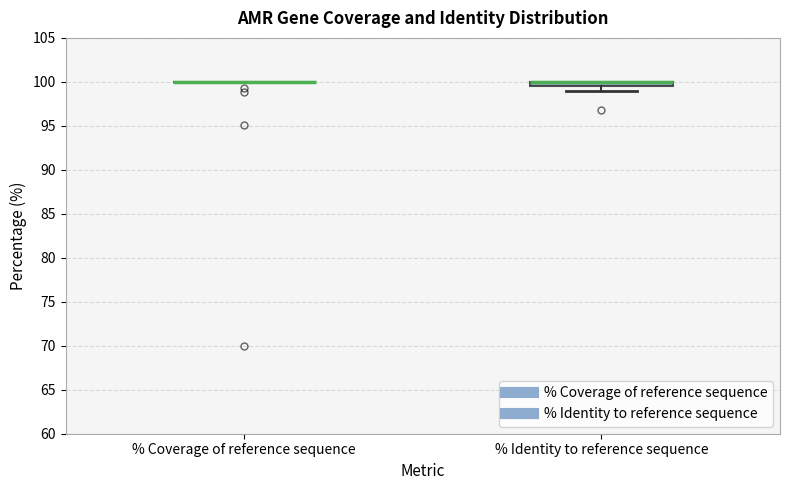

Comparing the boxes themselves (not the whiskers), which one is the tallest?

% Identity to reference sequence